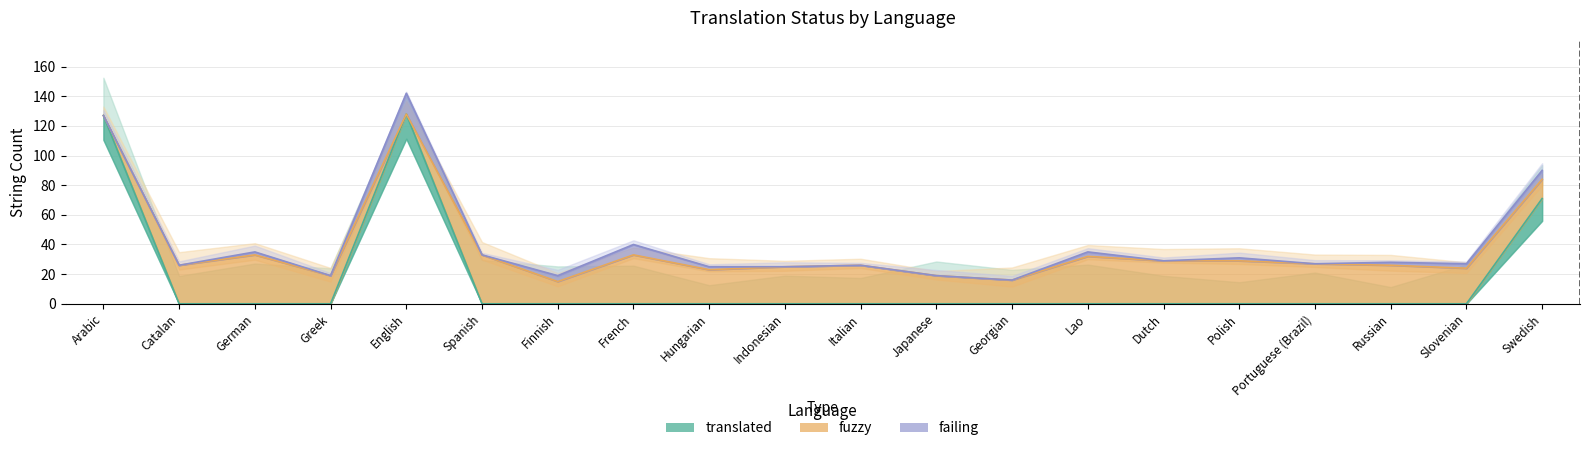

How many values in the translated series exceed 0?

3